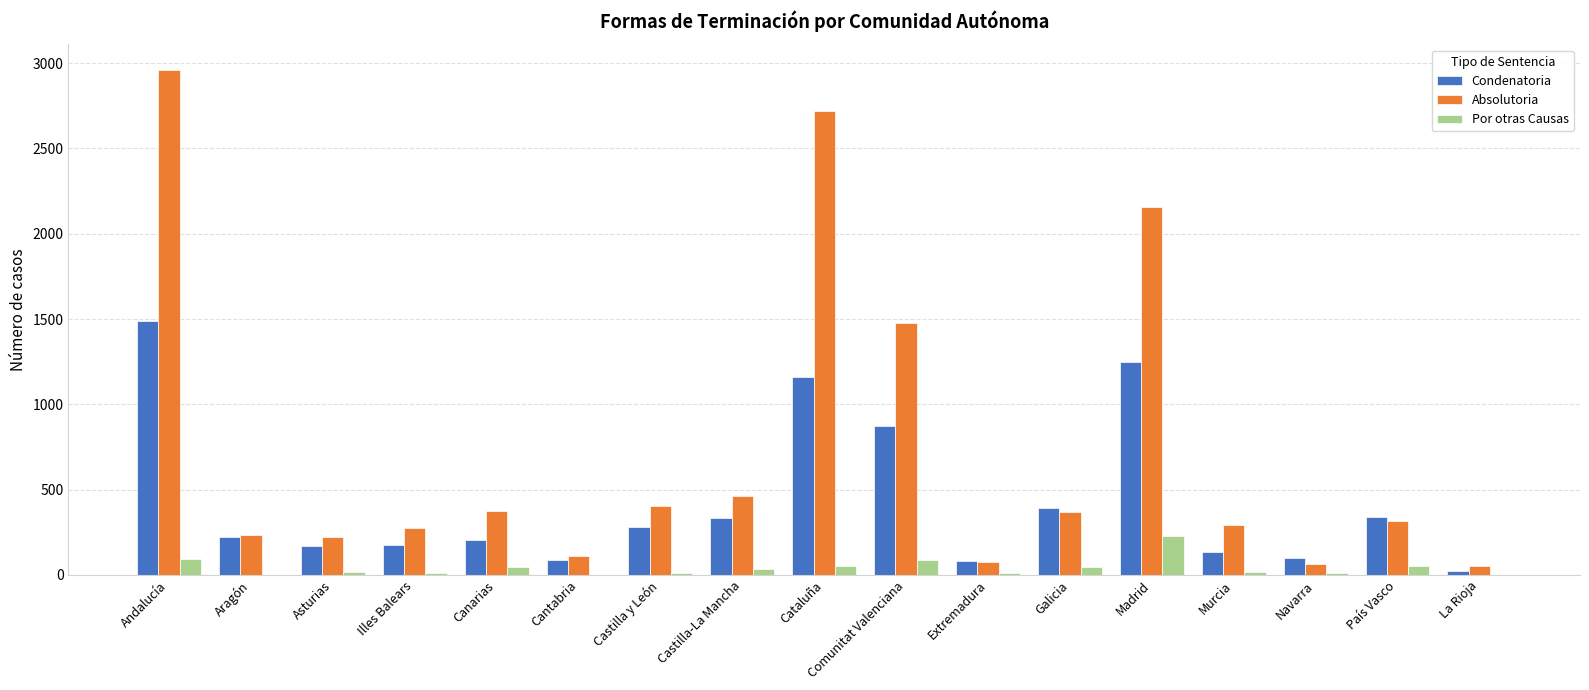

What is the highest value of the Absolutoria series?

2962